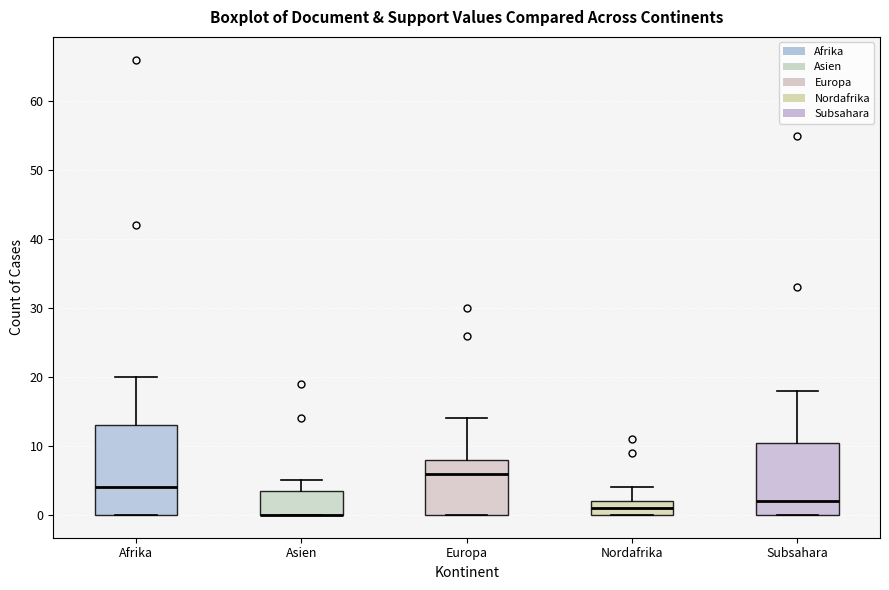

Reading left to right, transcribe this box plot: for each box, give where its median line is, the range the box spans, and where its two whiskers end, as read against the y-axis. The values are not printed on the chart, so give them approximately, as read against the axis.

Afrika: median 4, box 0 to 13, whiskers 0 to 20
Asien: median 0 (drawn on the box's lower edge), box 0 to 4, whiskers 0 to 5
Europa: median 6, box 0 to 8, whiskers 0 to 14
Nordafrika: median 1, box 0 to 2, whiskers 0 to 4
Subsahara: median 2, box 0 to 11, whiskers 0 to 18